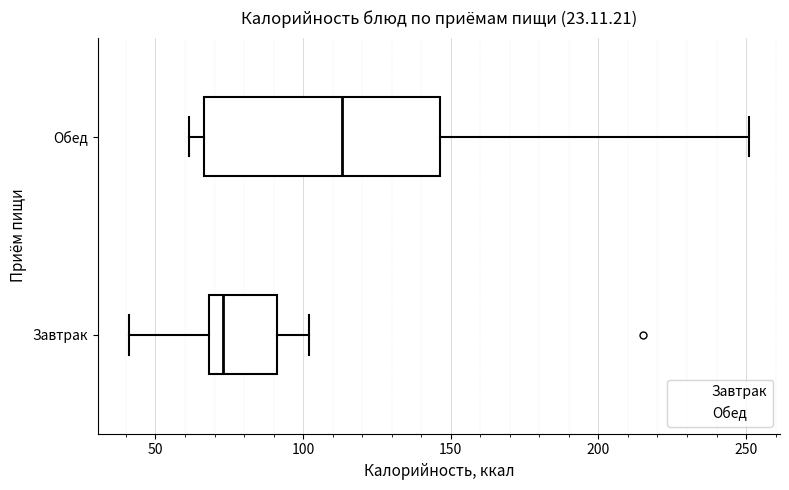

Where is the right edge of the box for Завтрак on the x-axis? The values are not printed on the chart, so give them approximately, as read against the axis.

90